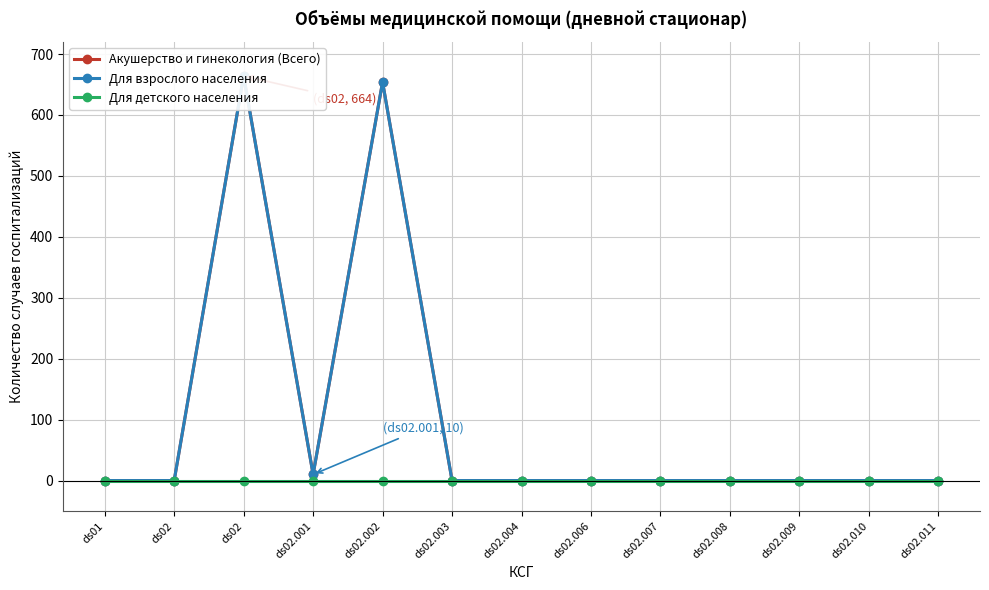

True or false: Для детского населения and Акушерство и гинекология (Всего) intersect in this chart.

False